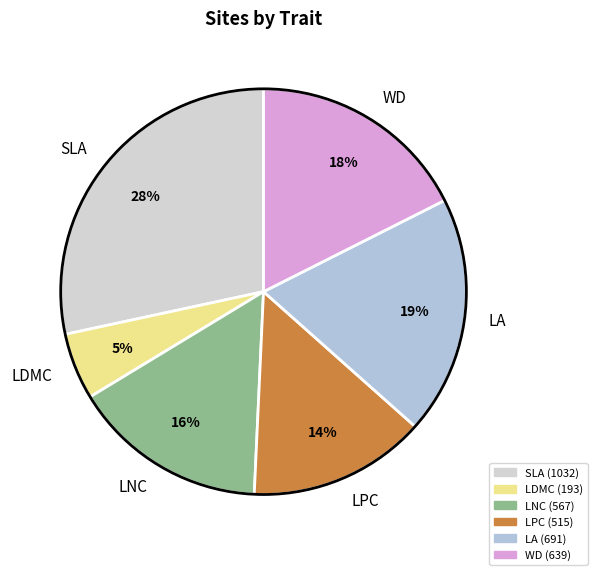

Is it true that LNC is 26% of the pie?

False